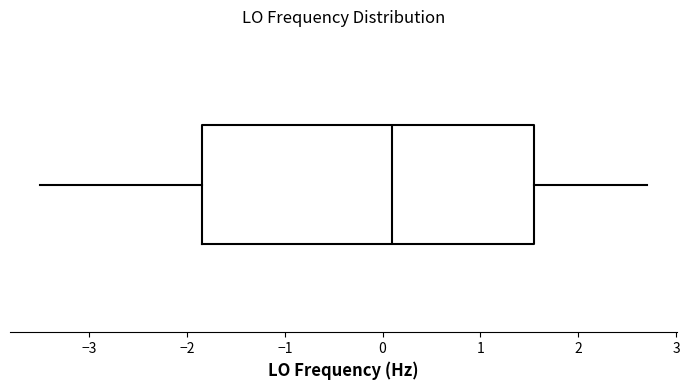

Read this box plot against the x-axis: the position of the median line, the range covered by the box, and the ends of both whiskers. The values are not printed on the chart, so give them approximately, as read against the axis.

median 0.1, box -1.8 to 1.6, whiskers -3.5 to 2.7